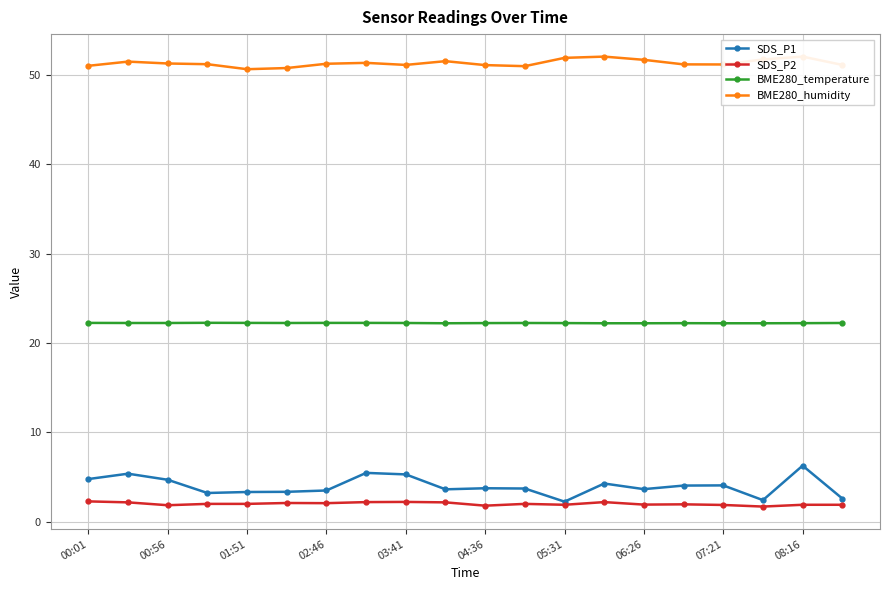

What is the greatest value displayed?

52.1